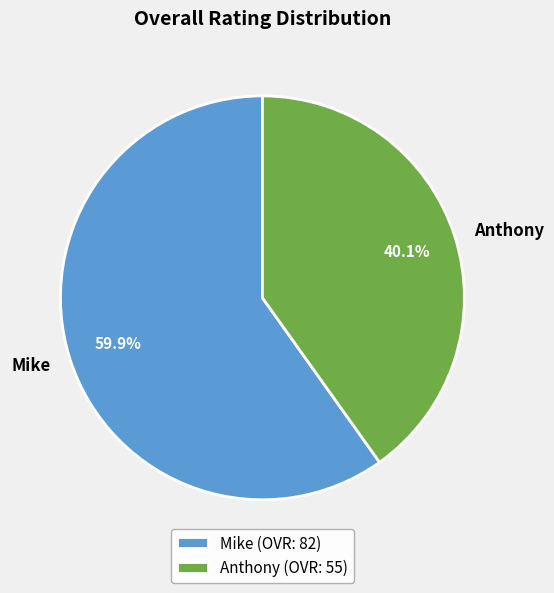

How many slices are in this pie chart?

2